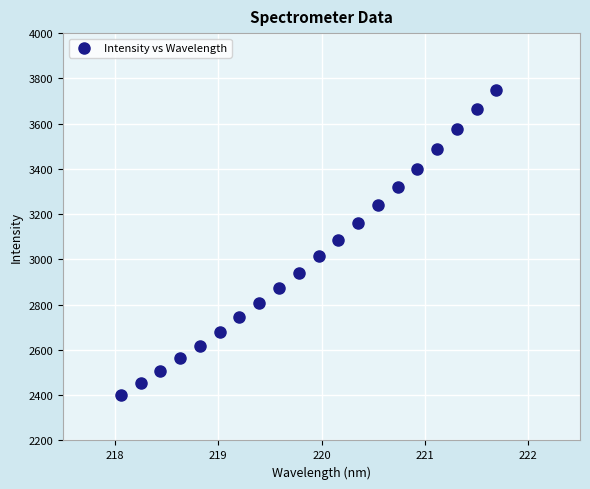

What is the range of Y values (max minus min)?

1349.5